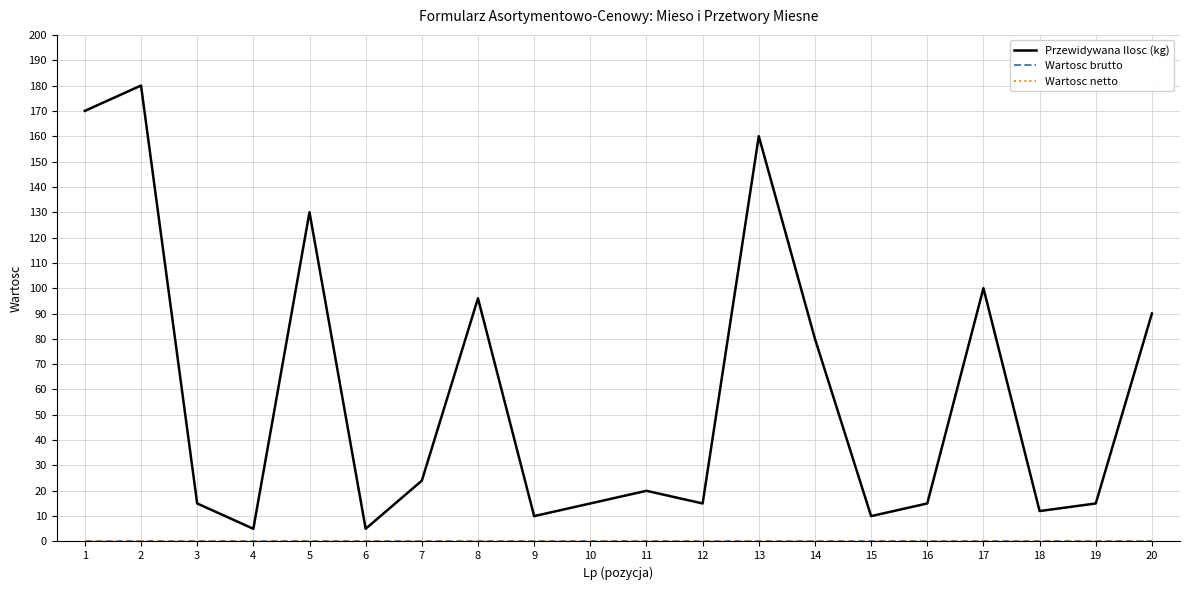

Does the chart have visible grid lines?

Yes